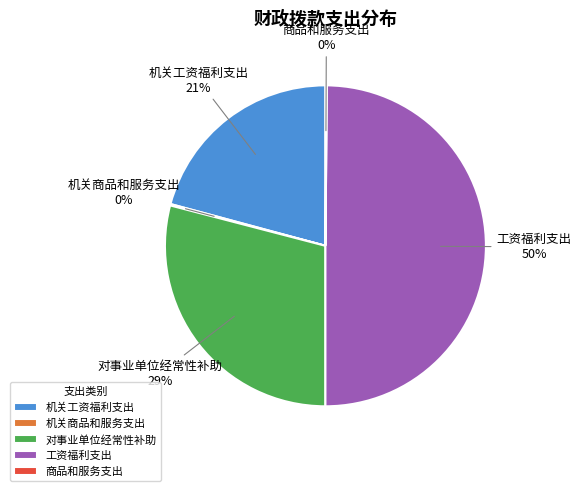

Which slice is the largest?

工资福利支出